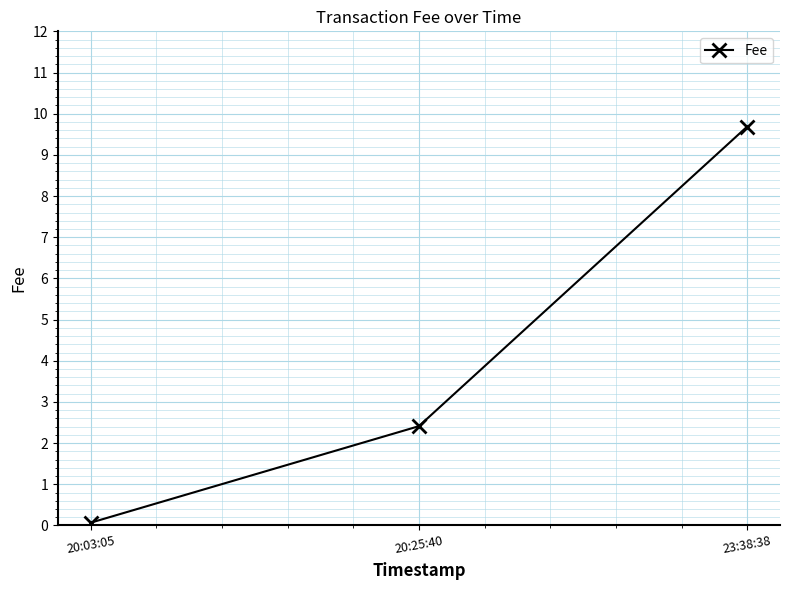

What is the change in value from 20:25:40 to 23:38:38?

+7.3